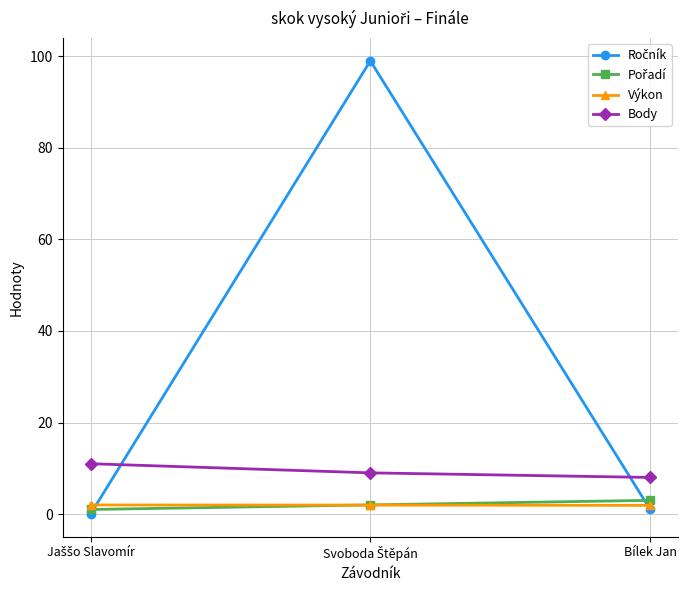

What is the label of the 3rd point from the left?

Bílek Jan